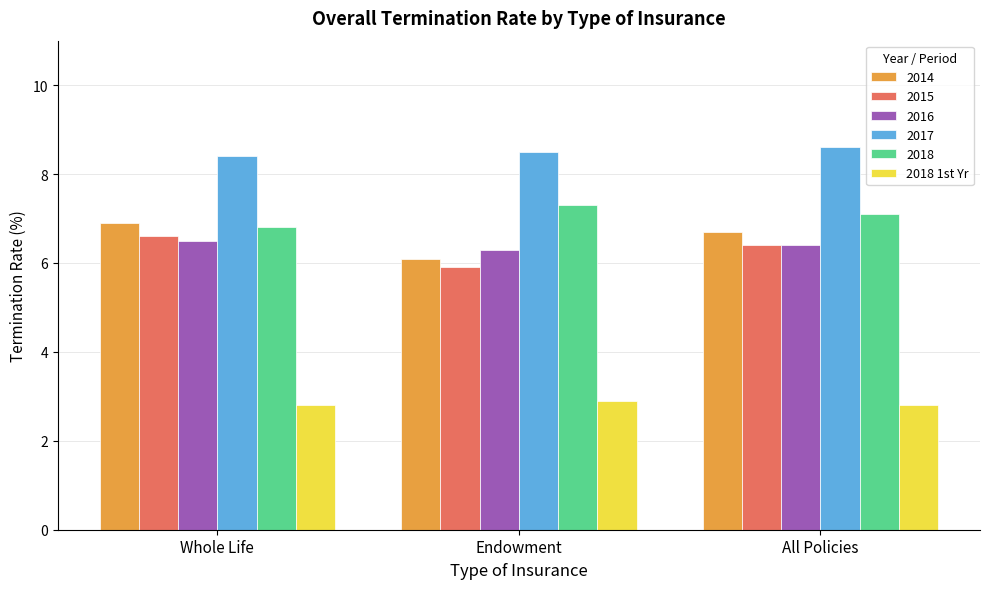

What is the average value of the 2015 series?

6.3